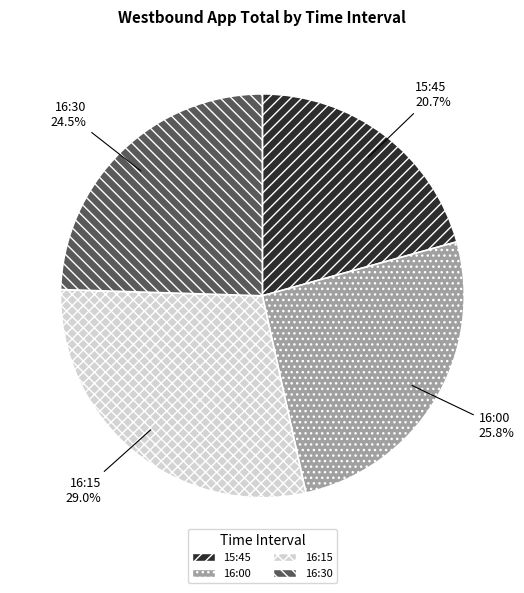

Is there any slice that represents more than half of the pie?

No